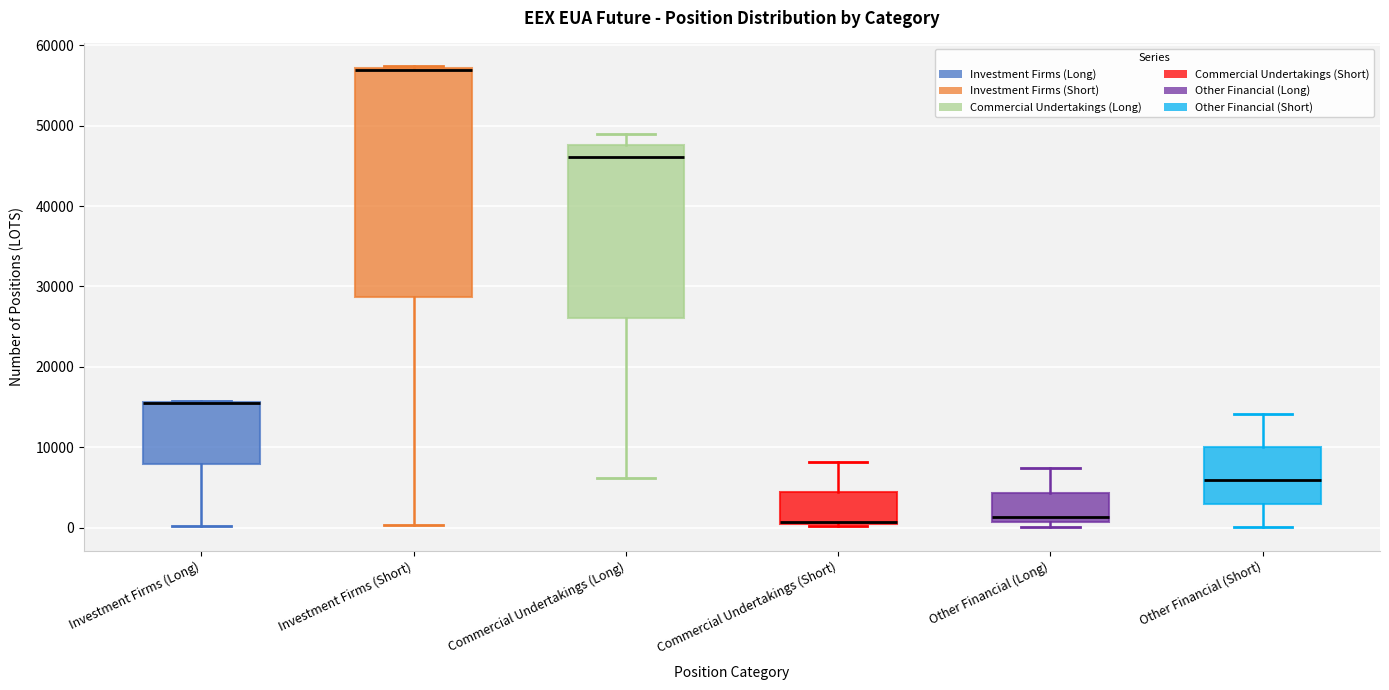

Reading left to right, read every box against the y-axis: the position of its median line, the range the box covers, and the ends of its whiskers. The values are not printed on the chart, so give them approximately, as read against the axis.

Investment Firms (Long): median 16000 (drawn on the box's upper edge), box 8000 to 16000, whiskers 0 to 16000
Investment Firms (Short): median 57000 (drawn on the box's upper edge), box 29000 to 57000, whiskers 0 to 57000
Commercial Undertakings (Long): median 46000, box 26000 to 48000, whiskers 6000 to 49000
Commercial Undertakings (Short): median 1000 (drawn on the box's lower edge), box 0 to 4000, whiskers 0 to 8000
Other Financial (Long): median 1000 (just above the box's lower edge), box 1000 to 4000, whiskers 0 to 7000
Other Financial (Short): median 6000, box 3000 to 10000, whiskers 0 to 14000